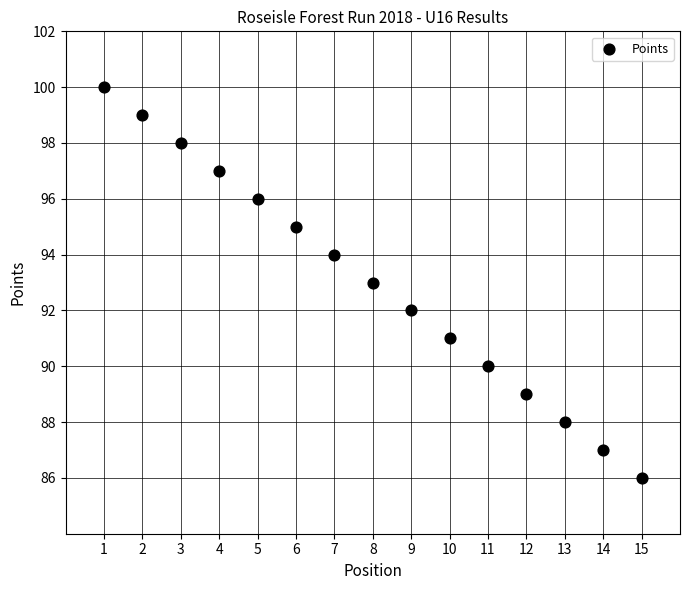

What is the range of X values (max minus min)?

14